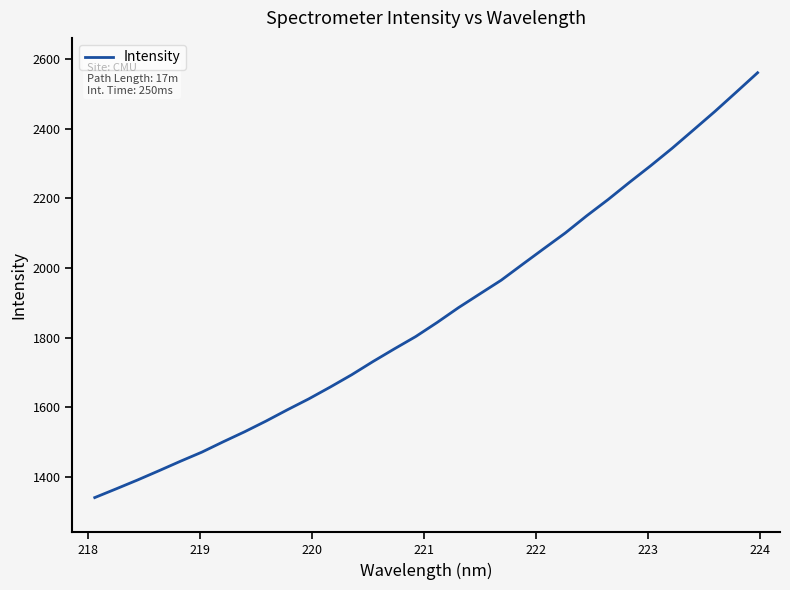

What is the minimum value shown in the chart?

1340.9